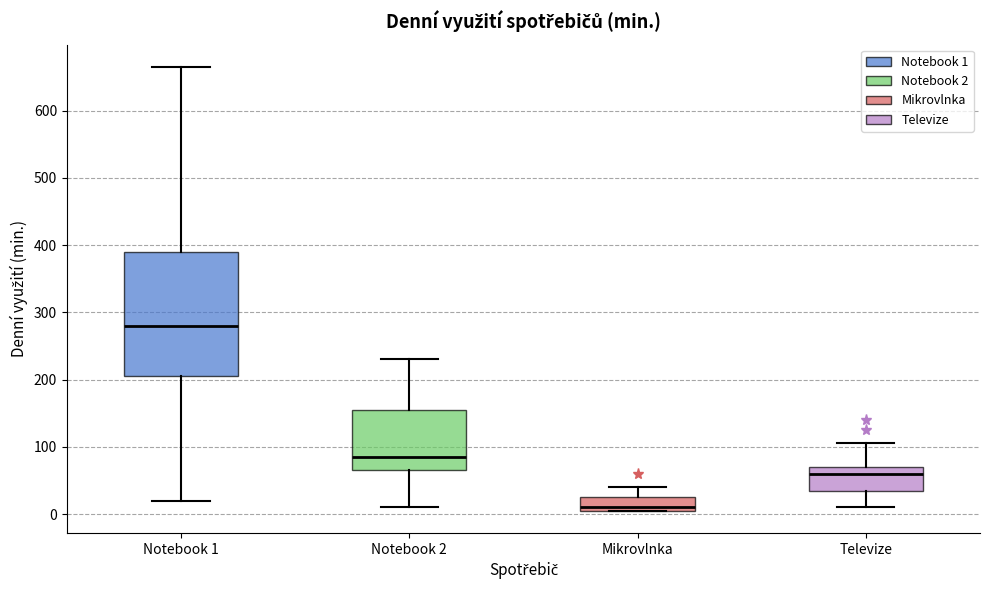

Where is the lower edge of the box for Notebook 2 on the y-axis? The values are not printed on the chart, so give them approximately, as read against the axis.

70